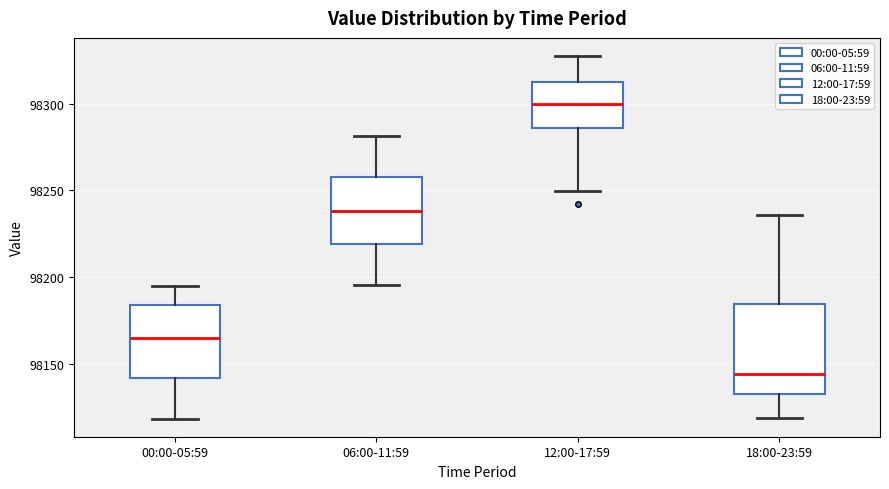

Which box's median line is the highest?

12:00-17:59